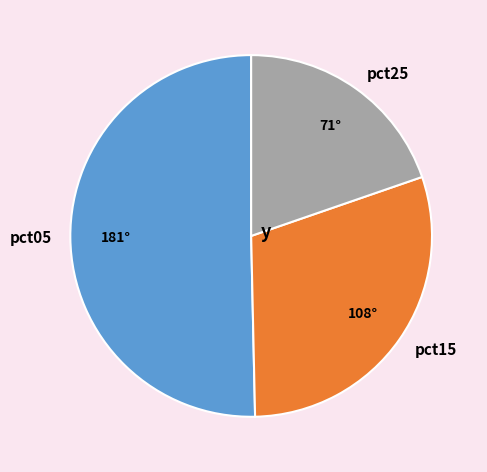

How many slices are in this pie chart?

3